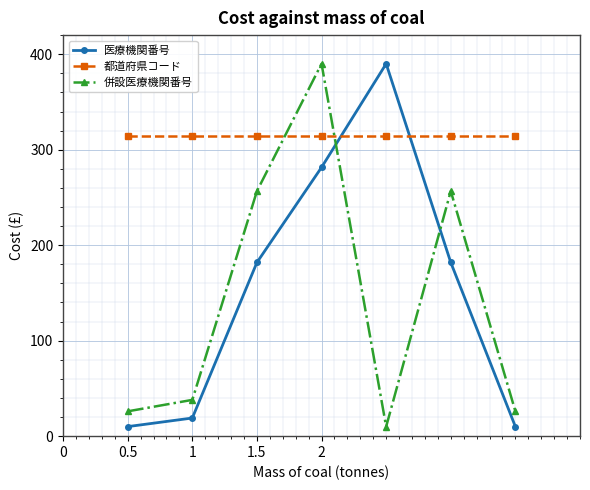

How many interior local valleys does the 併設医療機関番号 series have?

1